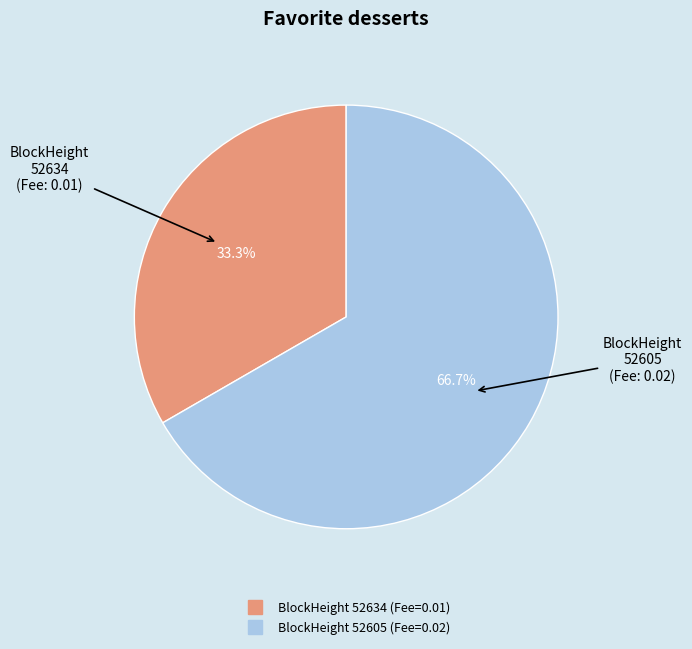

Does any single category account for the majority?

Yes